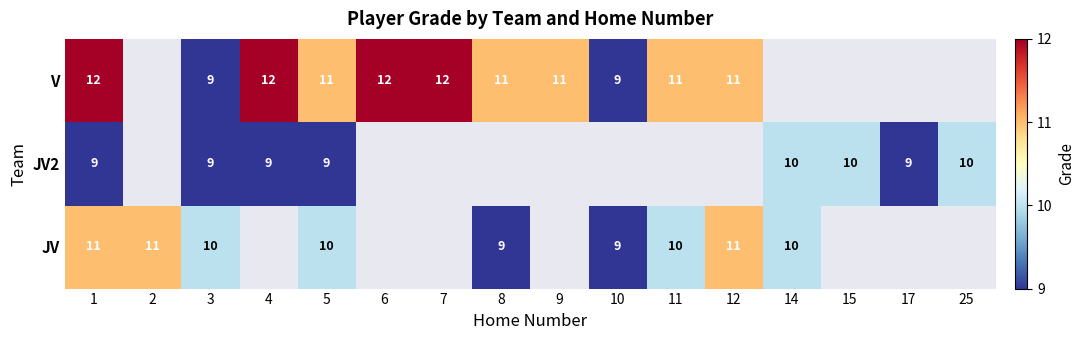

How many data points does each series have?

16